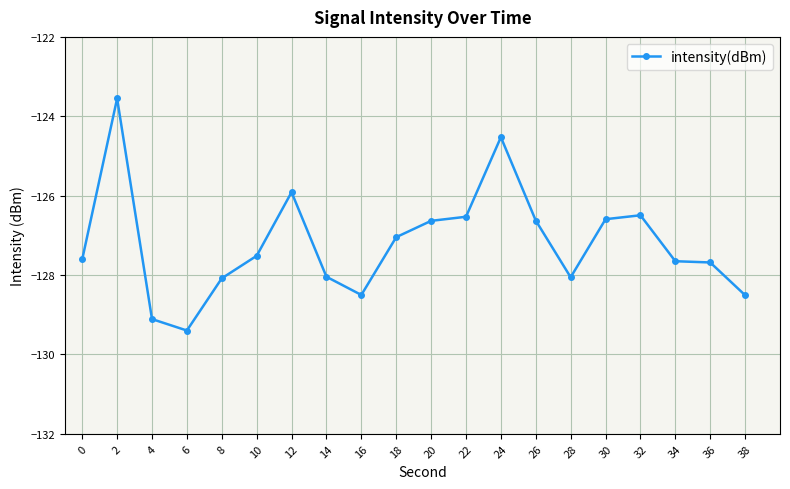

What is the difference between the maximum and minimum values?

5.8